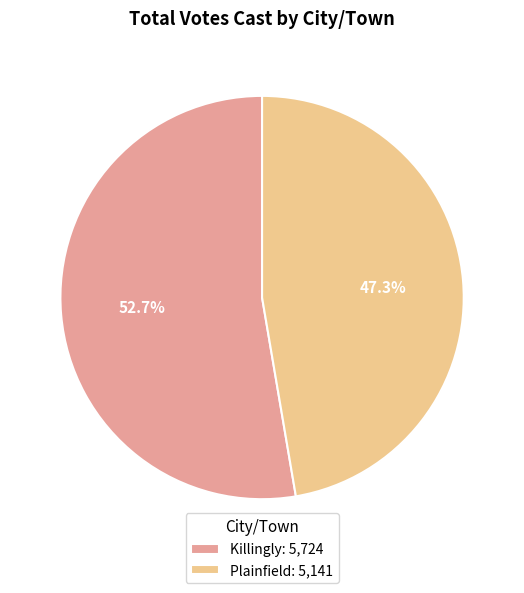

Is there any slice that represents more than half of the pie?

Yes